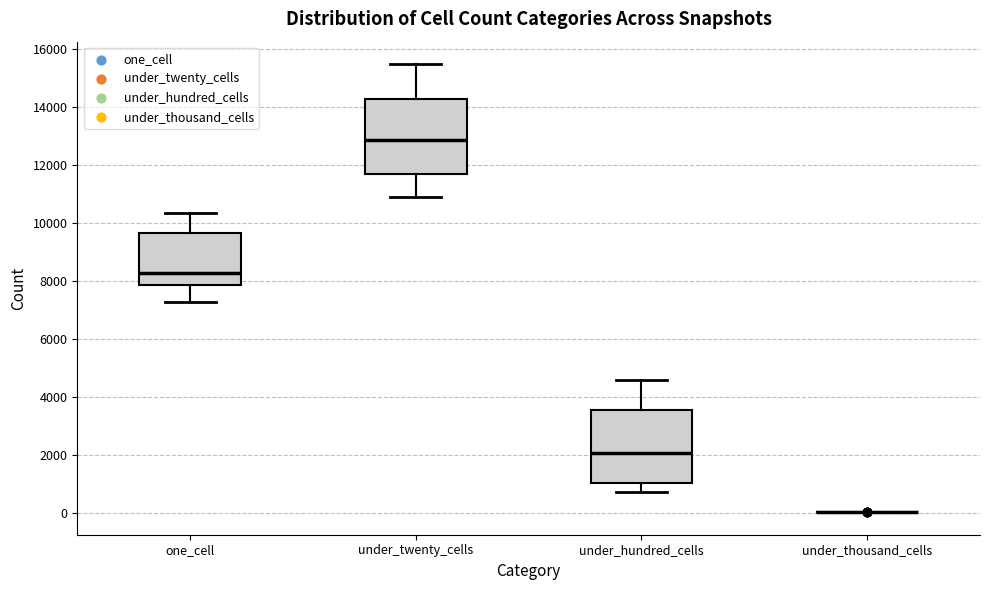

Reading left to right, read every box against the y-axis: the position of its median line, the range the box covers, and the ends of its whiskers. The values are not printed on the chart, so give them approximately, as read against the axis.

one_cell: median 8200, box 7800 to 9600, whiskers 7200 to 10400
under_twenty_cells: median 12800, box 11600 to 14200, whiskers 10800 to 15400
under_hundred_cells: median 2000, box 1000 to 3600, whiskers 800 to 4600
under_thousand_cells: box collapsed to a line at 0, whiskers 0 to 0